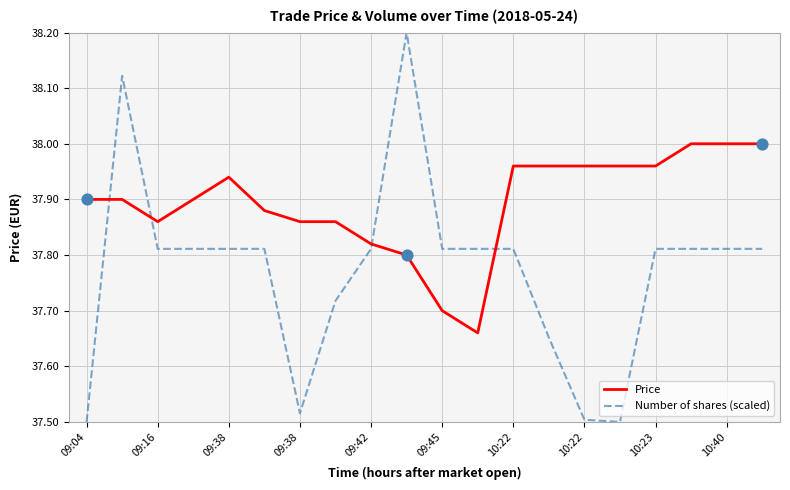

What are all the series names shown in the legend?

Price, Number of shares (scaled)